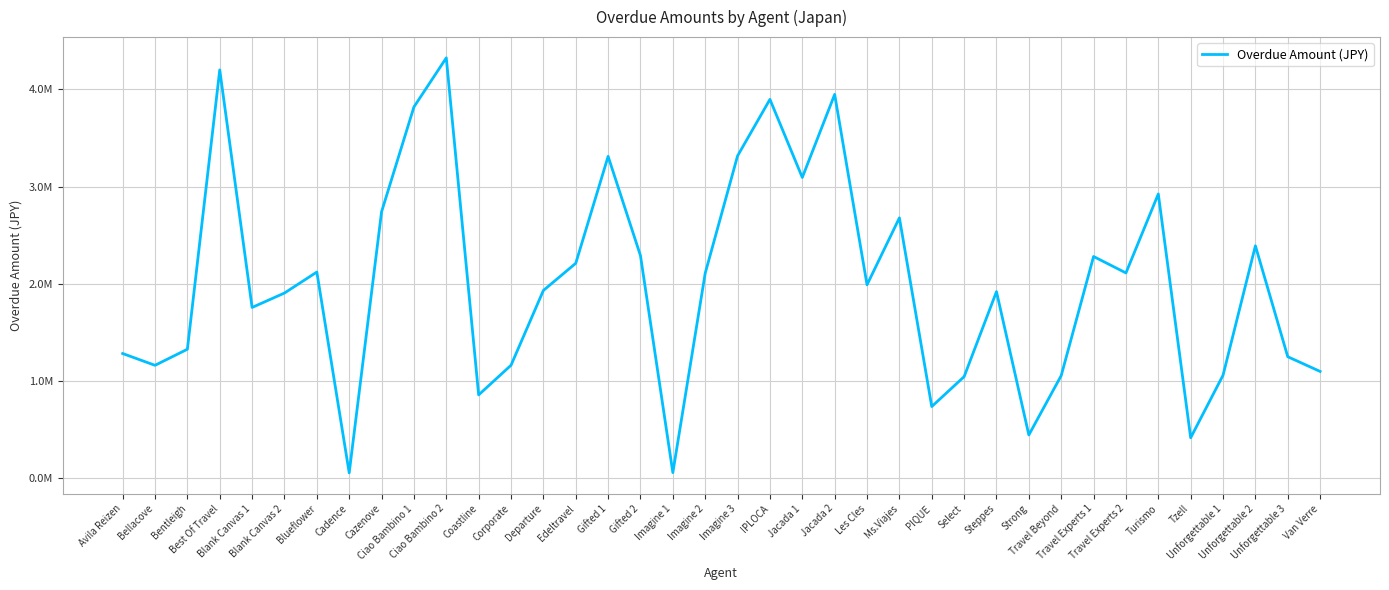

Rank the categories by value from highest to lowest.

Ciao Bambino 2, Best Of Travel, Jacada 2, IPLOCA, Ciao Bambino 1, Imagine 3, Gifted 1, Jacada 1, Turismo, Cazenove, Ms.Viajes, Unforgettable 2, Gifted 2, Travel Experts 1, Edeltravel, Blueflower, Travel Experts 2, Imagine 2, Les Cles, Departure, Steppes, Blank Canvas 2, Blank Canvas 1, Bentleigh, Avila Reizen, Unforgettable 3, Corporate, Bellacove, Van Verre, Unforgettable 1, Travel Beyond, Select, Coastline, PIQUE, Strong, Tzell, Imagine 1, Cadence